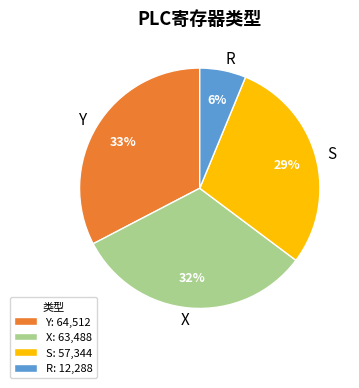

Is R the majority of the pie?

No